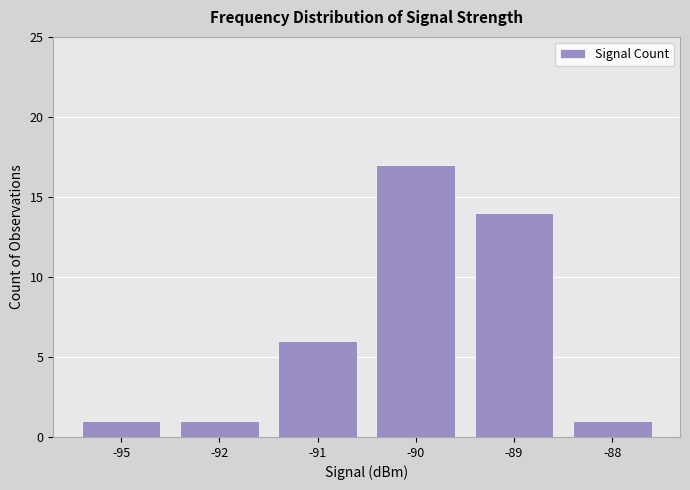

What is the average value?

7